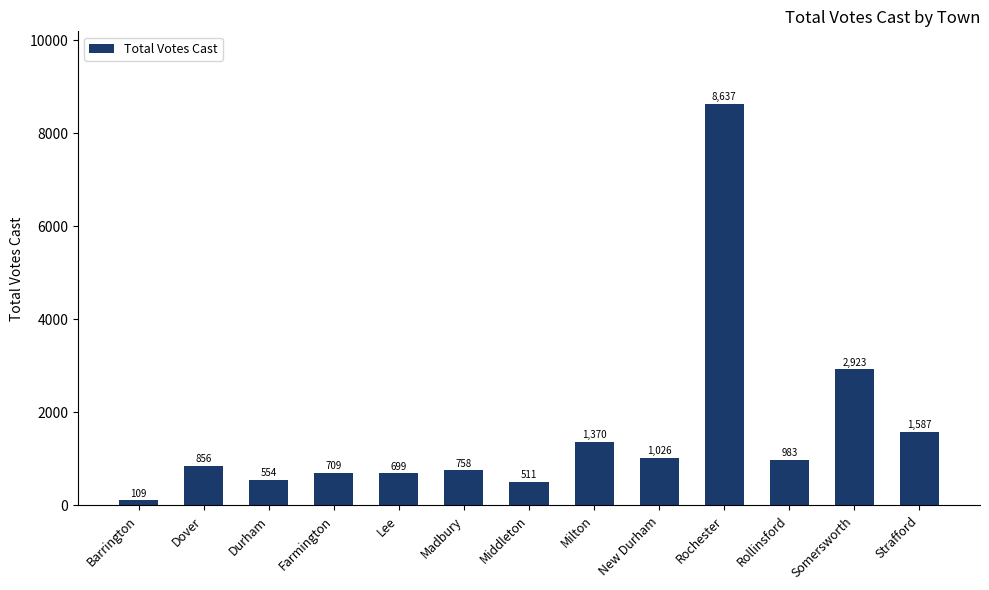

Reading right to left, what are all the values shown in this chart?

Strafford=1587	Somersworth=2923	Rollinsford=983	Rochester=8637	New Durham=1026	Milton=1370	Middleton=511	Madbury=758	Lee=699	Farmington=709	Durham=554	Dover=856	Barrington=109